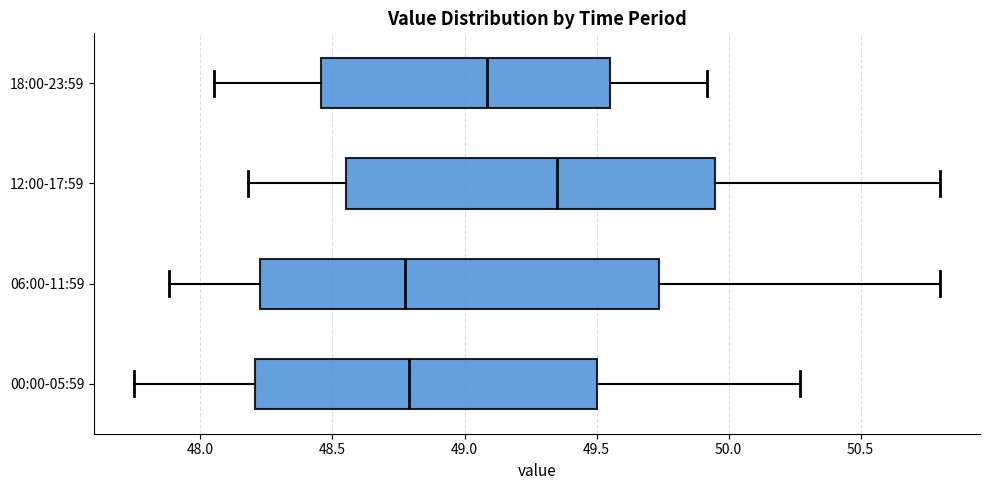

Which box has the furthest to the right median line?

12:00-17:59